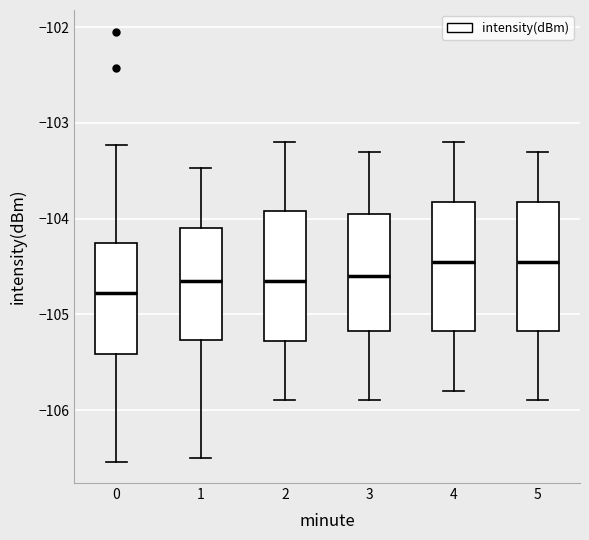

Reading left to right, transcribe this box plot: for each box, give where its median line is, the range the box spans, and where its two whiskers end, as read against the y-axis. The values are not printed on the chart, so give them approximately, as read against the axis.

0: median -104.8, box -105.4 to -104.3, whiskers -106.5 to -103.2
1: median -104.6, box -105.3 to -104.1, whiskers -106.5 to -103.5
2: median -104.6, box -105.3 to -103.9, whiskers -105.9 to -103.2
3: median -104.6, box -105.2 to -103.9, whiskers -105.9 to -103.3
4: median -104.4, box -105.2 to -103.8, whiskers -105.8 to -103.2
5: median -104.4, box -105.2 to -103.8, whiskers -105.9 to -103.3